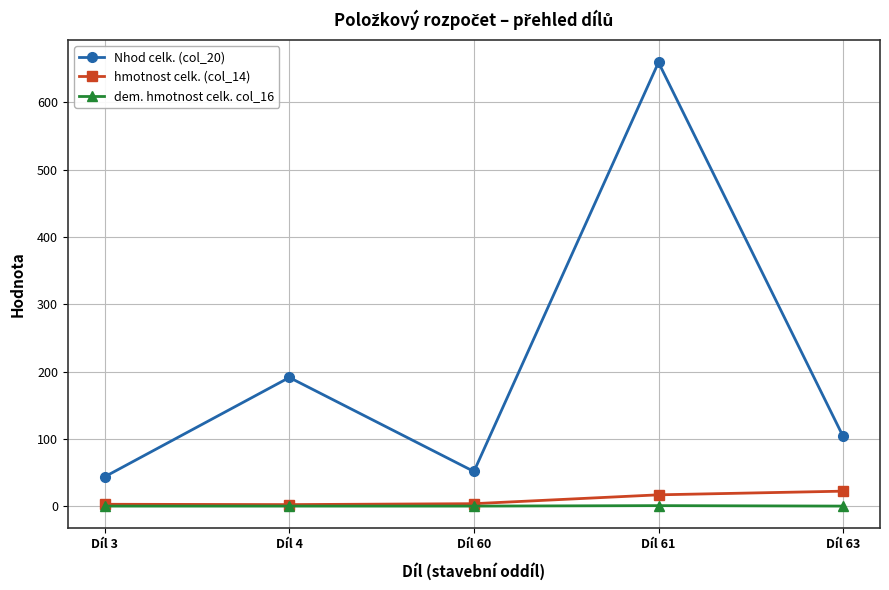

Which series has the widest spread of values?

Nhod celk. (col_20)